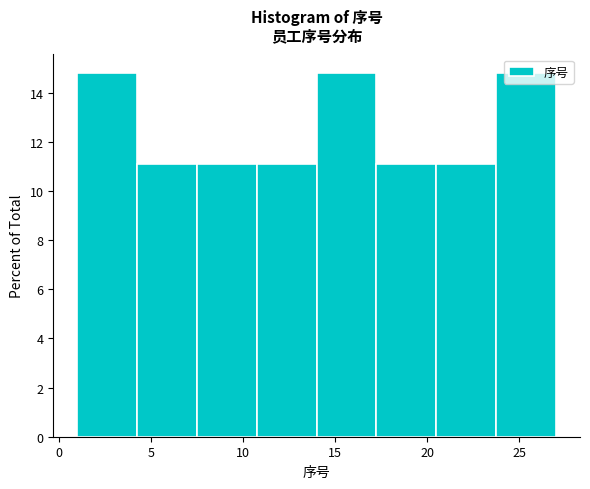

What is the height of the bar covering 17.25 to 20.50 on the x-axis? Neither the bar edges nor the heights are printed on the chart, so give them approximately, as read against the axes.

11.2